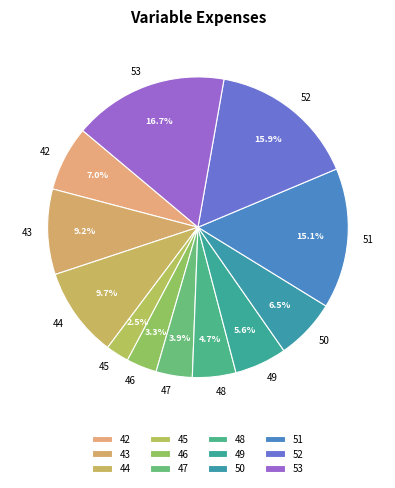

To the nearest percent, what is the average slice percentage?

8%